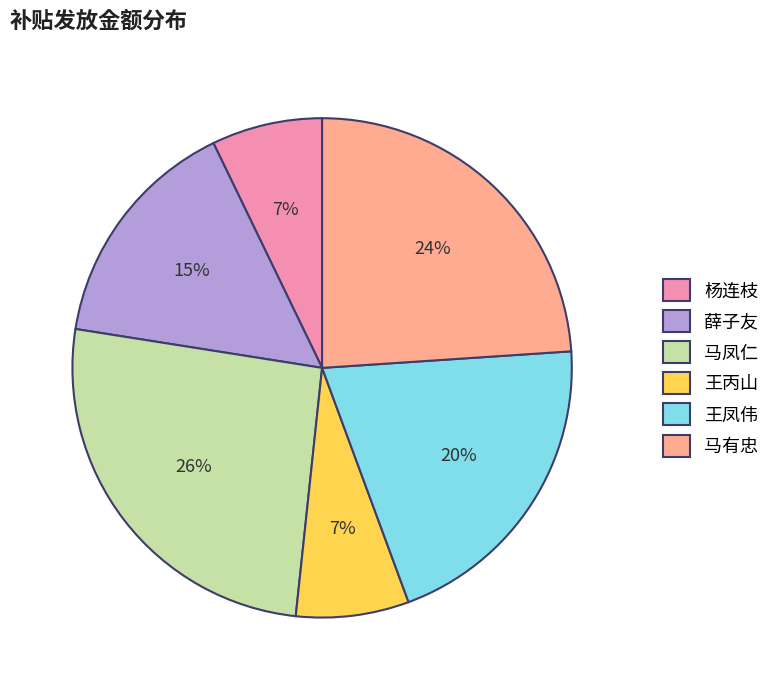

Is the sum of 王丙山 and 薛子友 greater than half?

No